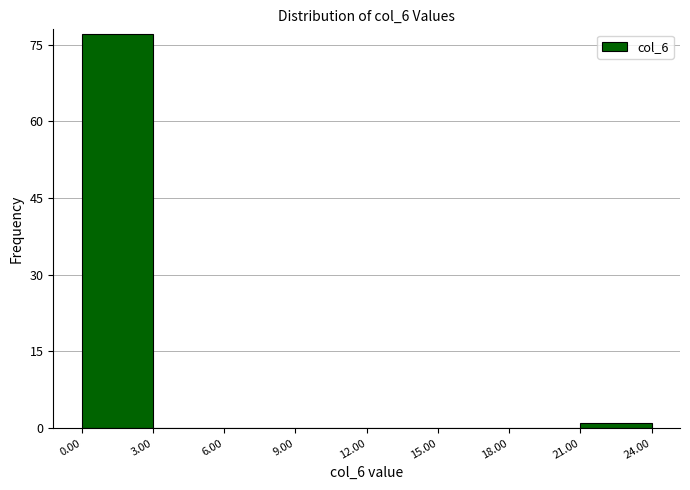

Which range on the x-axis has the tallest bar?

0.00 to 3.00